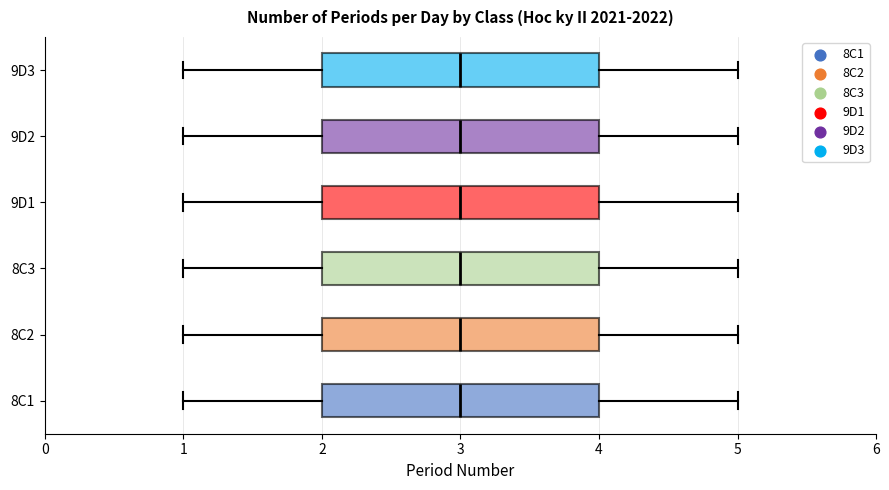

Reading bottom to top, transcribe this box plot: for each box, give where its median line is, the range the box spans, and where its two whiskers end, as read against the x-axis. The values are not printed on the chart, so give them approximately, as read against the axis.

8C1: median 3, box 2 to 4, whiskers 1 to 5
8C2: median 3, box 2 to 4, whiskers 1 to 5
8C3: median 3, box 2 to 4, whiskers 1 to 5
9D1: median 3, box 2 to 4, whiskers 1 to 5
9D2: median 3, box 2 to 4, whiskers 1 to 5
9D3: median 3, box 2 to 4, whiskers 1 to 5